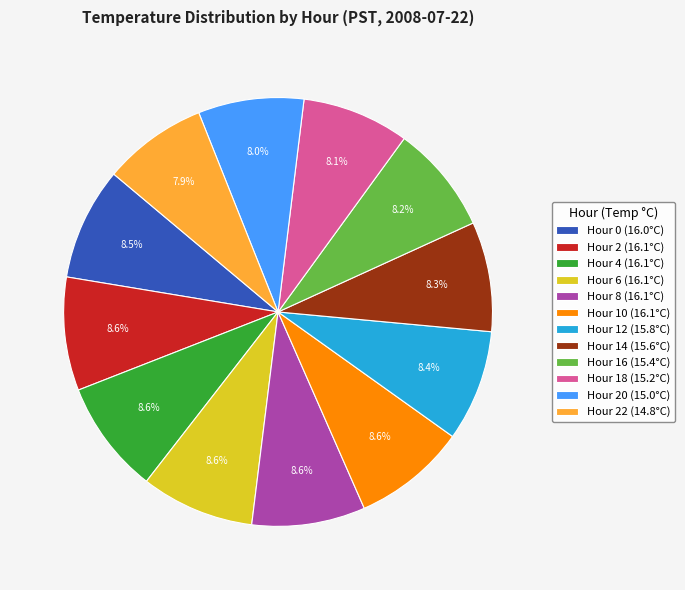

Do Hour 0 (16.0°C) and Hour 16 (15.4°C) together represent more than half of the pie?

No